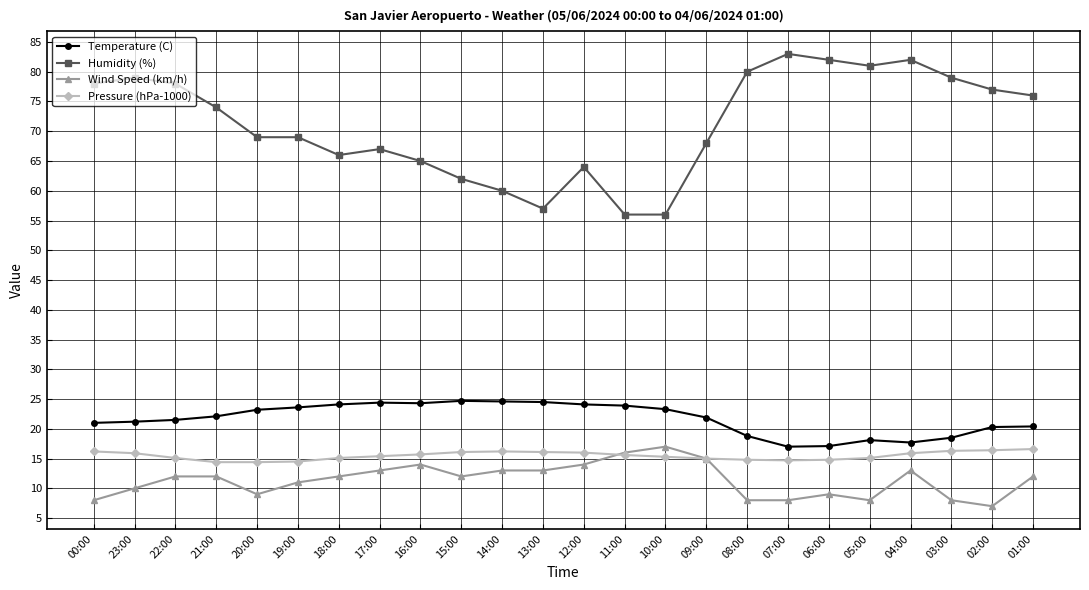

Where does the Humidity (%) series first go above 74?

00:00